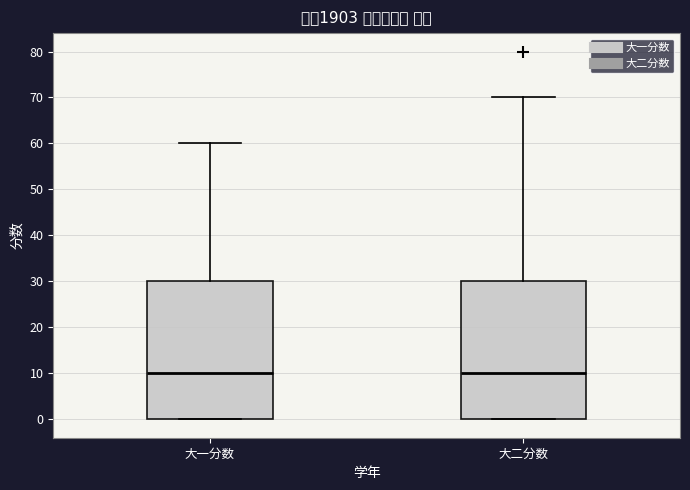

Where does the upper whisker of the box for 大一分数 end on the y-axis? The values are not printed on the chart, so give them approximately, as read against the axis.

60